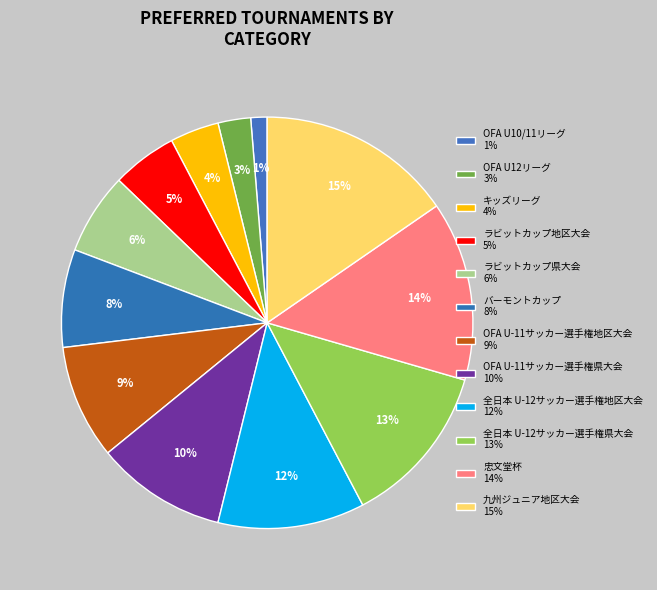

The ラビットカップ県大会 slice represents 6% of the pie. True or false?

True